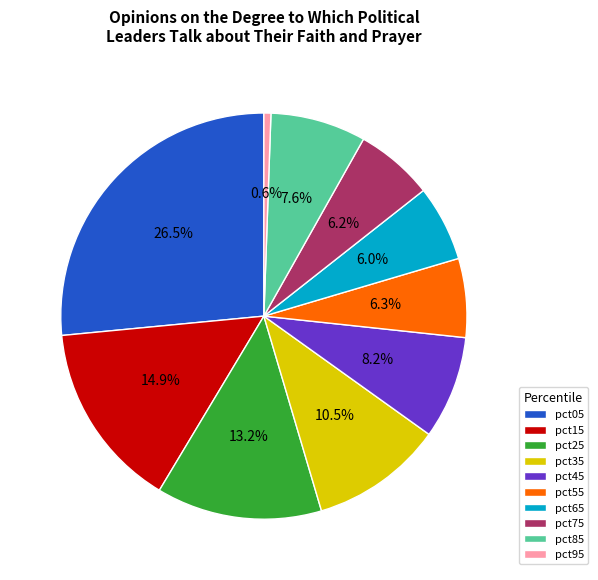

Count the number of slices in the pie.

10